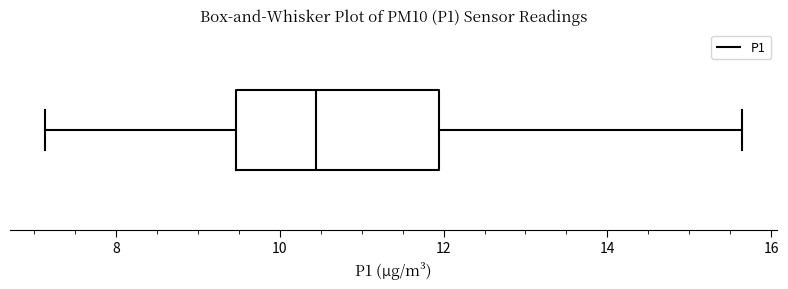

Transcribe this box plot: give where the median line is, the range the box spans, and where the two whiskers end, as read against the x-axis. The values are not printed on the chart, so give them approximately, as read against the axis.

median 10.4, box 9.4 to 12.0, whiskers 7.2 to 15.6